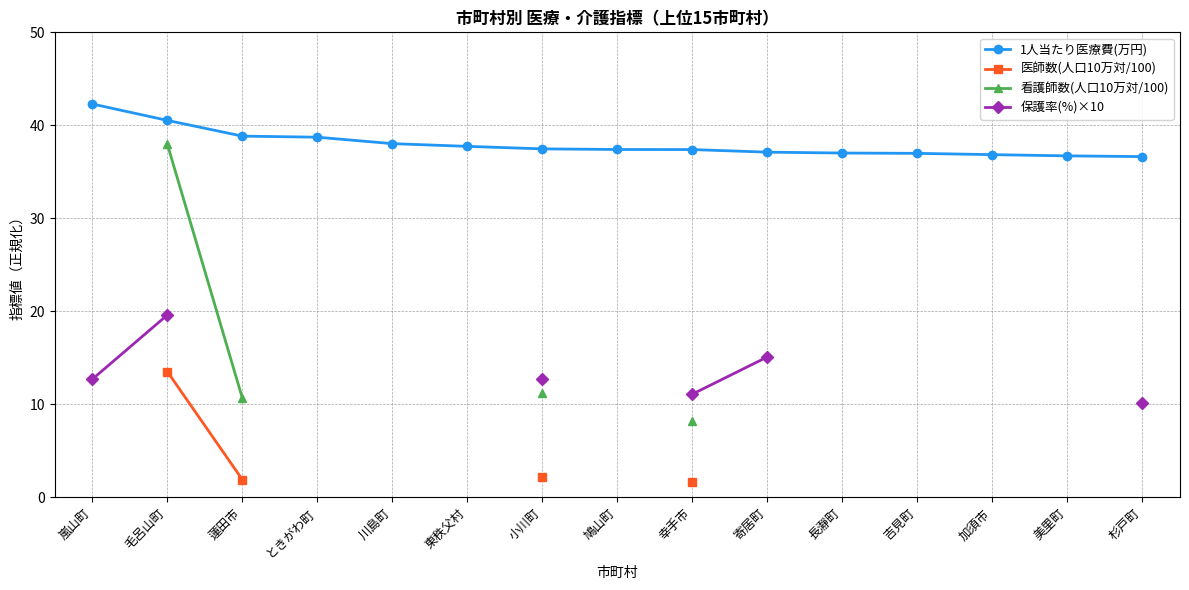

At which category is the sum across all series the highest?

毛呂山町